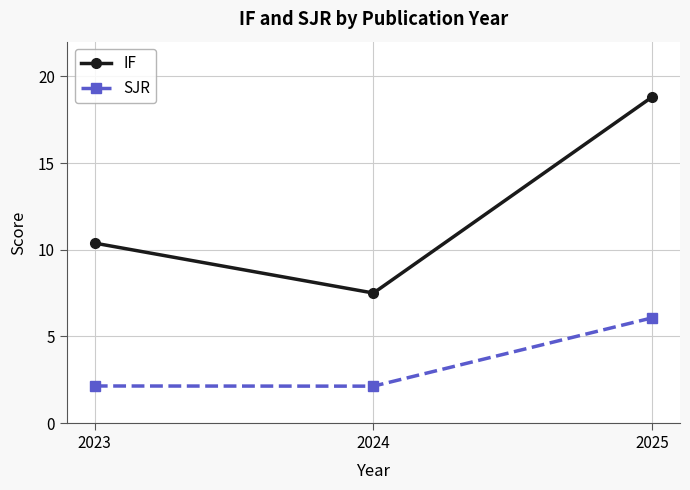

Does the chart display data point markers on the line(s)?

Yes